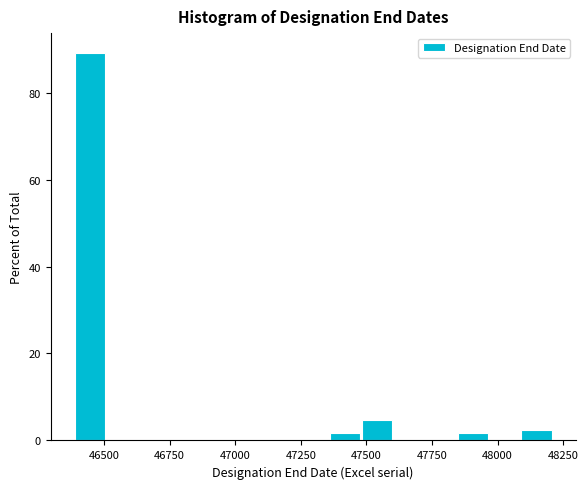

Around what value on the x-axis is the tallest bar? Give the approximate position of its centre, as read against the axis.

46450